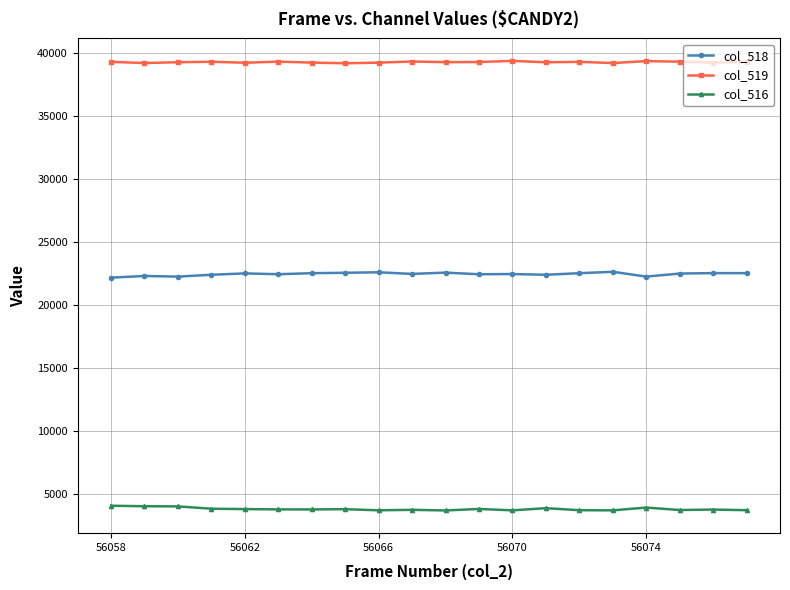

What is the maximum value shown in the chart?

39360